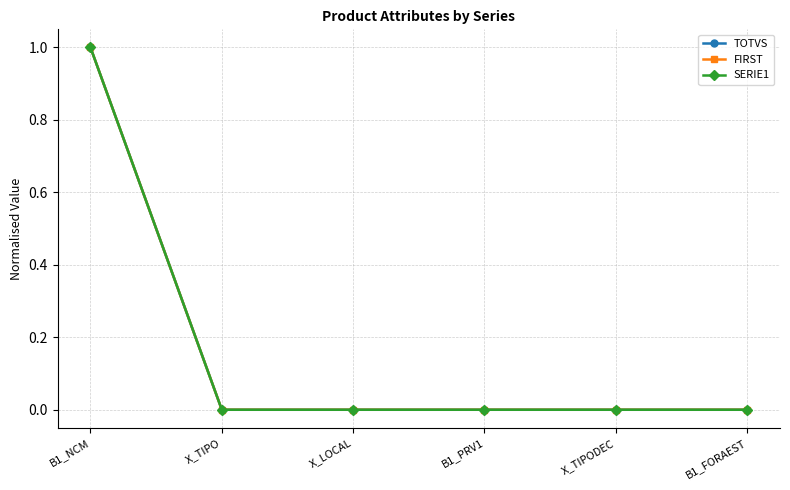

What are all the series names shown in the legend?

TOTVS, FIRST, SERIE1